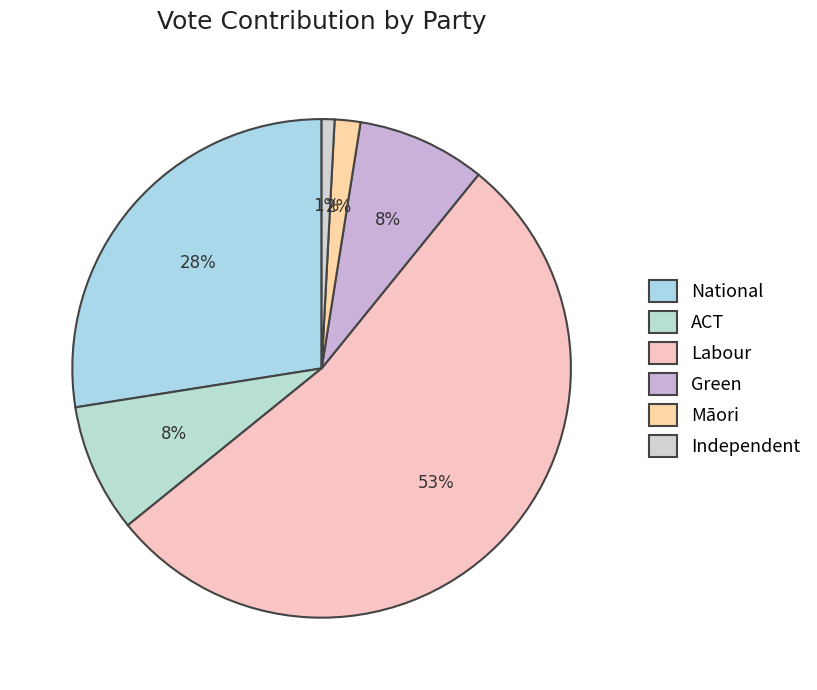

Rank the categories by value from lowest to highest.

Independent, Māori, ACT, Green, National, Labour